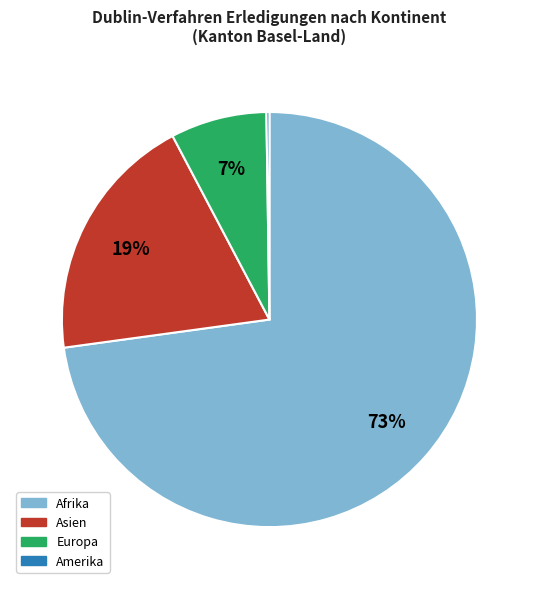

Is there a majority slice in this chart?

Yes